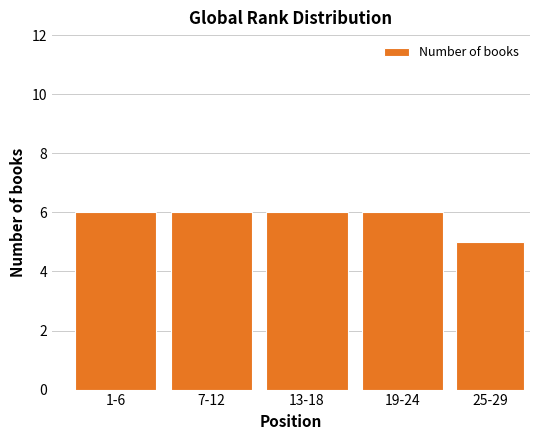

Reading left to right, list all the values displayed in this chart.

6	6	6	6	5